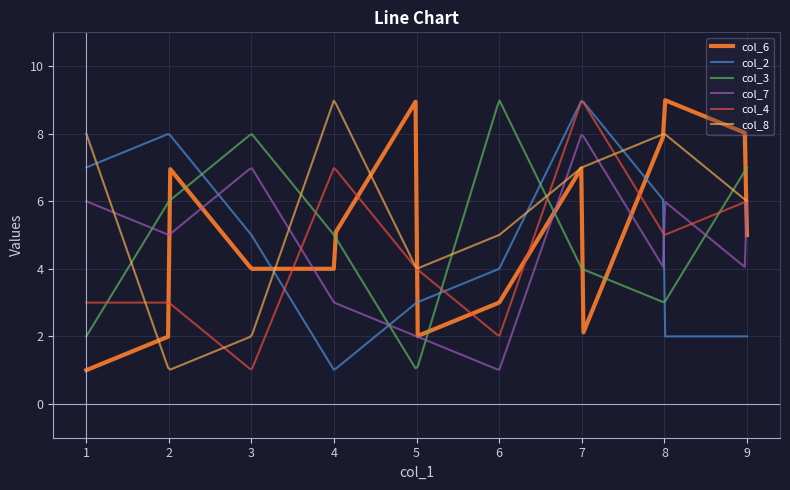

What is the lowest value of the col_6 series?

1.0